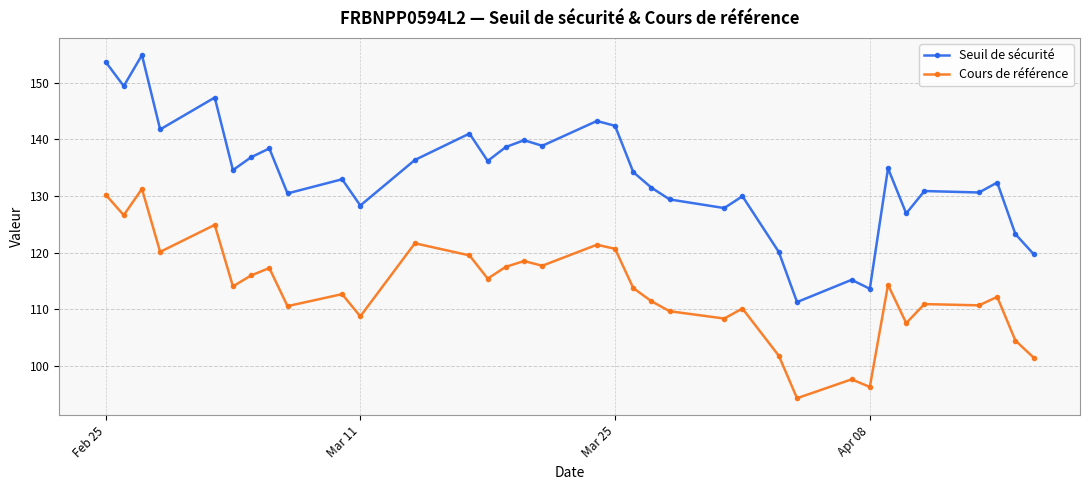

What is the difference between the maximum and second lowest values in the Seuil de sécurité series?

41.3